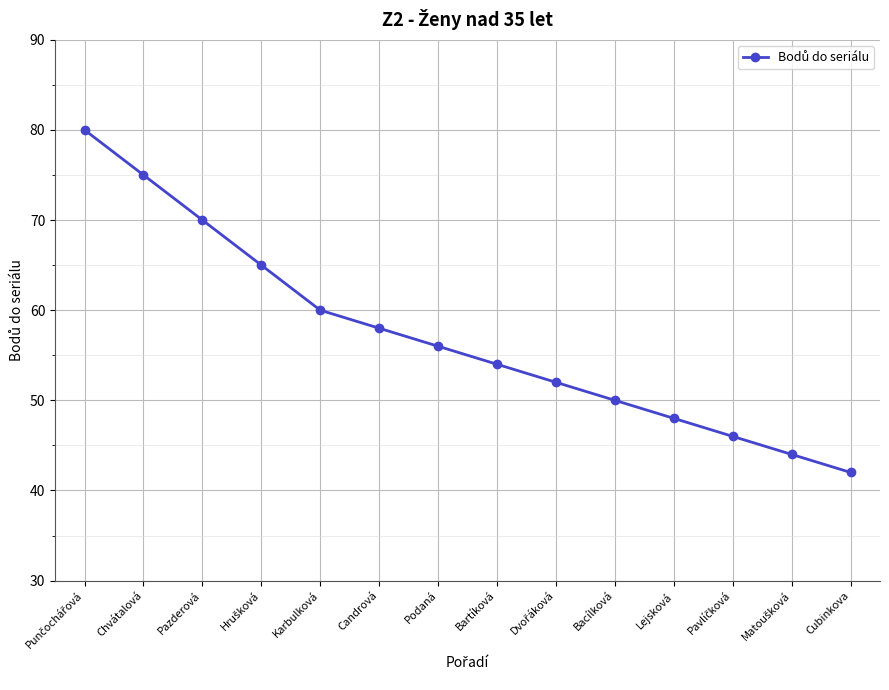

What is the label of the 10th point from the left?

Bacílková